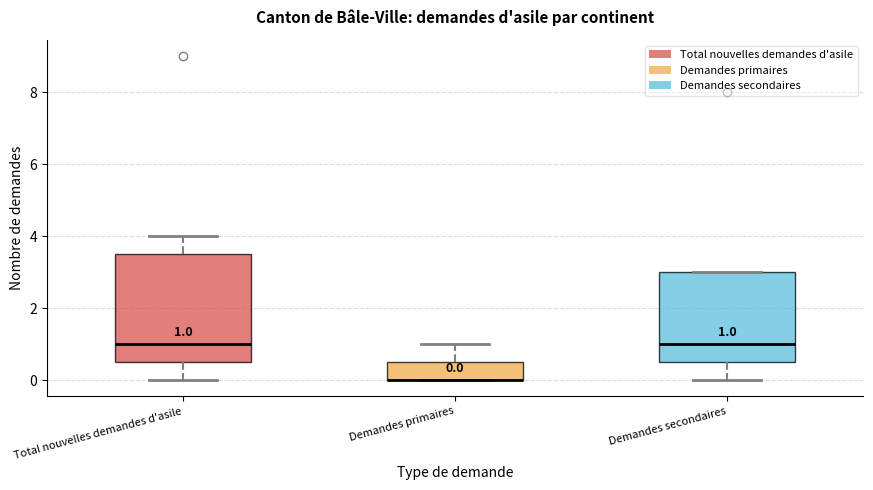

Which box is the tallest, from its lower edge to its upper edge?

Total nouvelles demandes d'asile